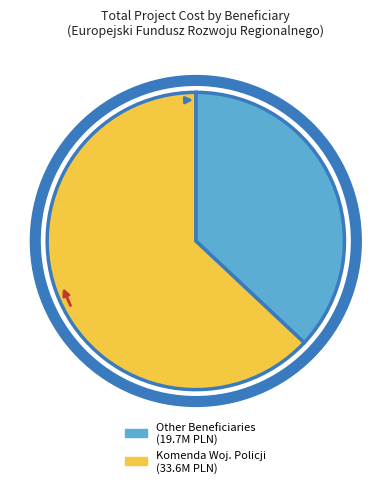

Does any single category account for the majority?

Yes